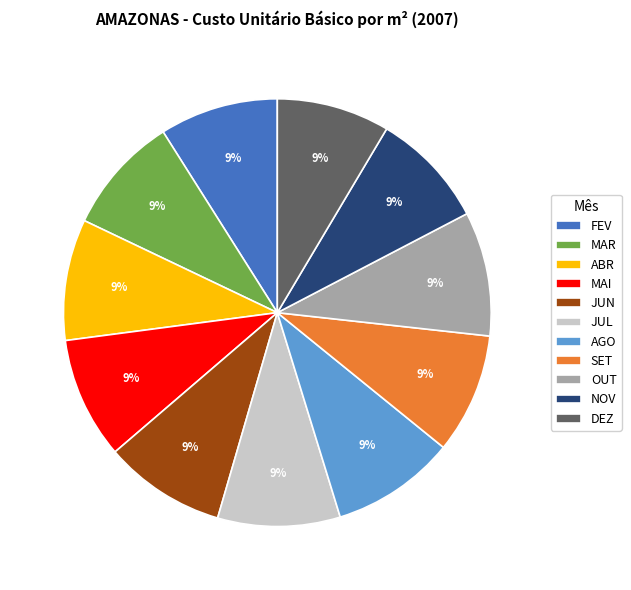

Is there any slice that represents more than half of the pie?

No